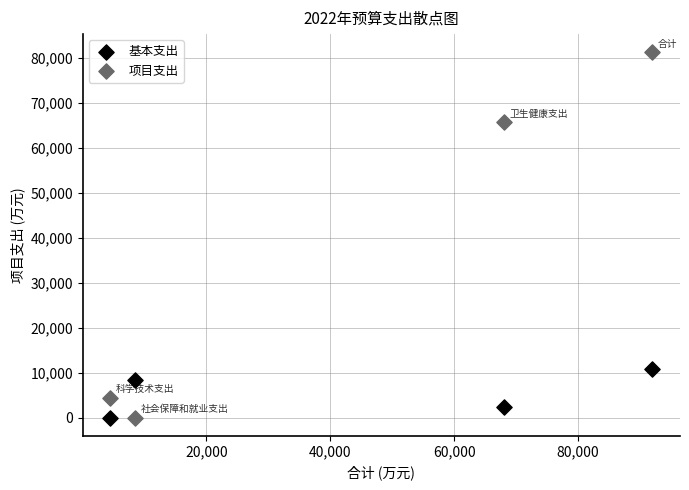

Which series has the widest spread of Y values?

项目支出